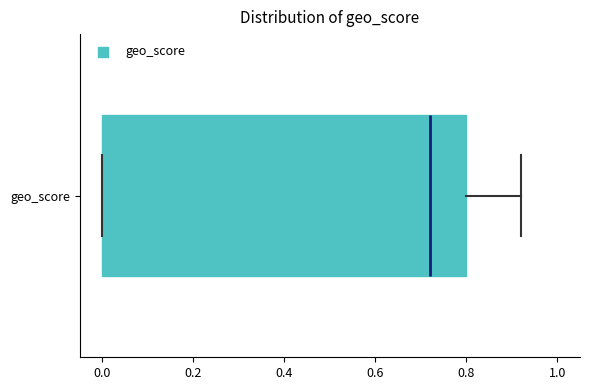

Transcribe this box plot: give where the median line is, the range the box spans, and where the two whiskers end, as read against the x-axis. The values are not printed on the chart, so give them approximately, as read against the axis.

median 0.72, box 0.00 to 0.80, whiskers 0.00 to 0.92